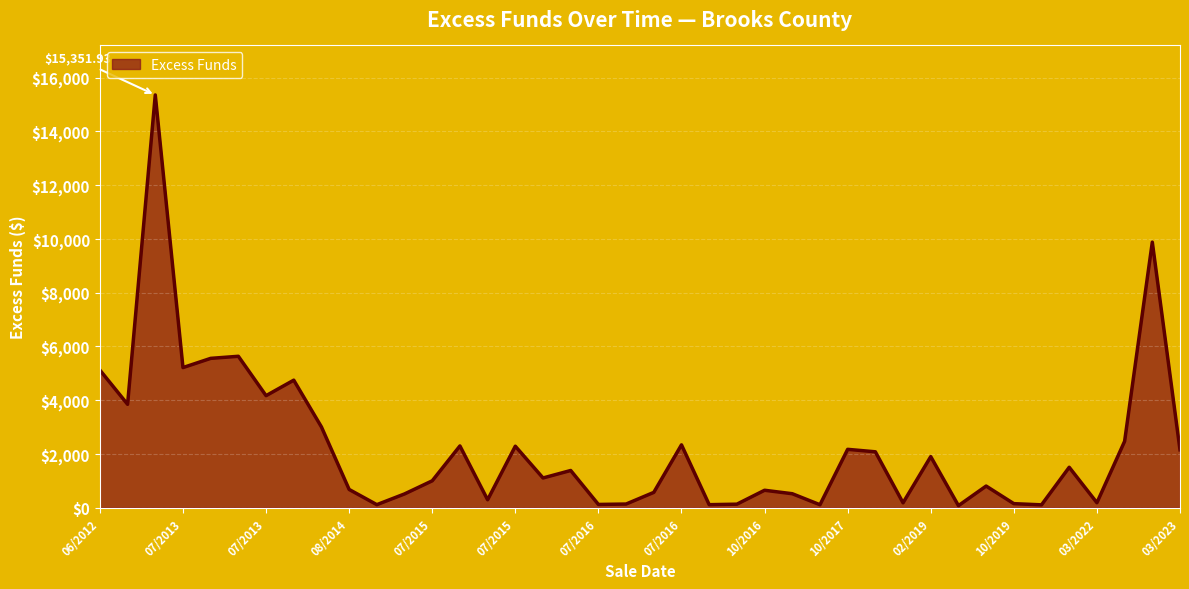

What is the difference between the maximum and minimum values?

15279.5